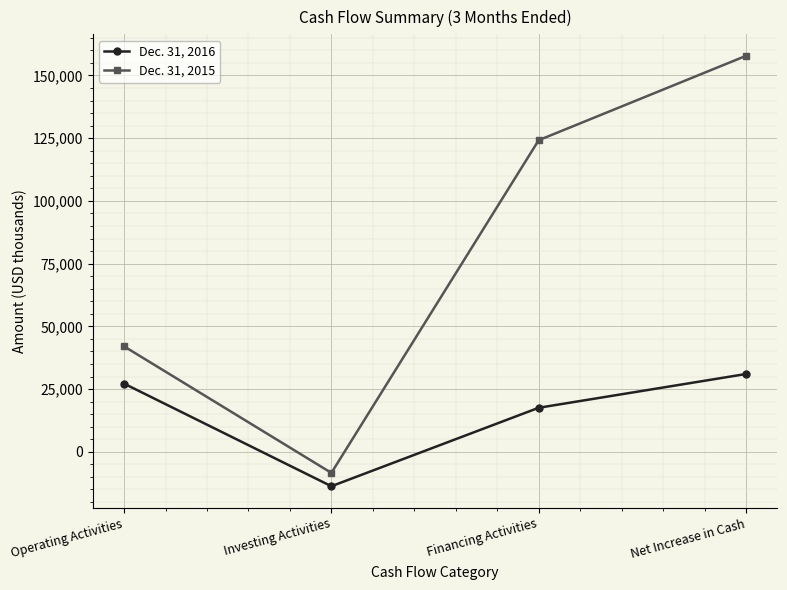

At which label is Dec. 31, 2016 closest to 8643?

Financing Activities